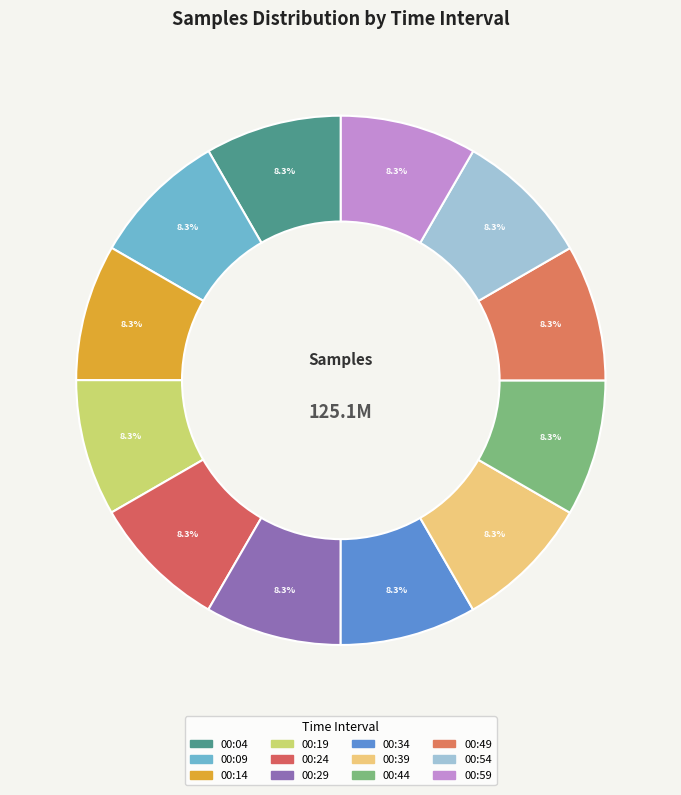

Count the number of slices in the pie.

12